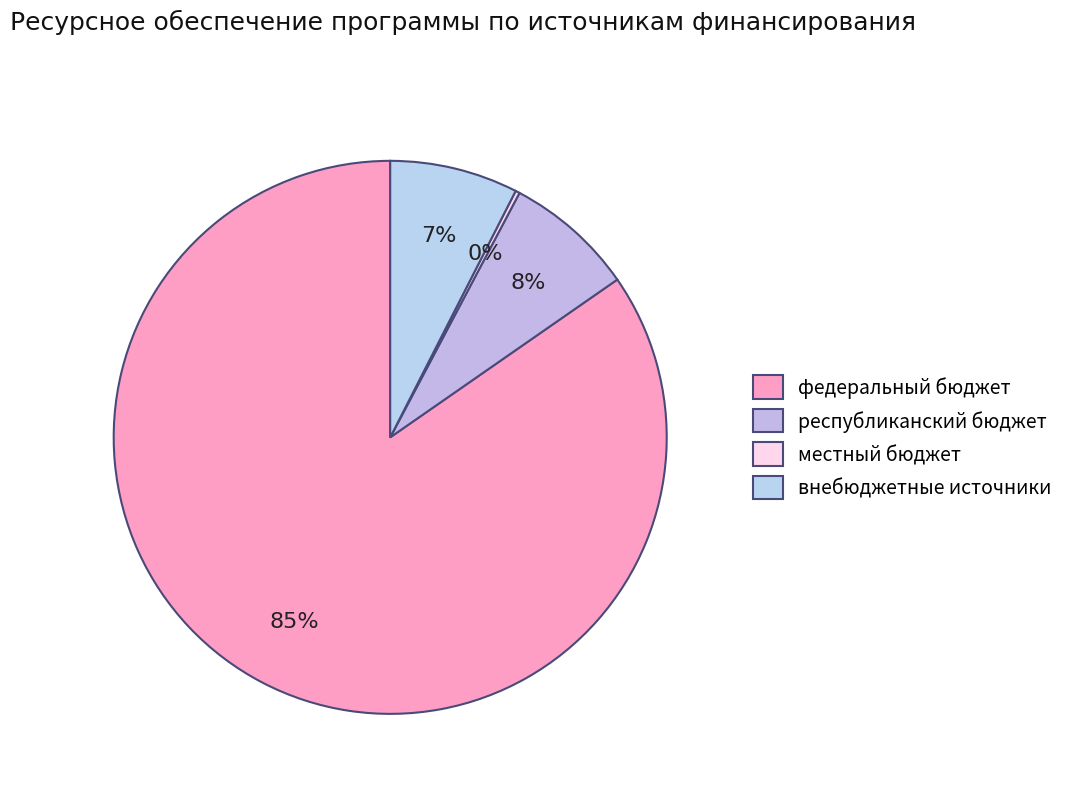

Which has a higher value, местный бюджет or республиканский бюджет?

республиканский бюджет